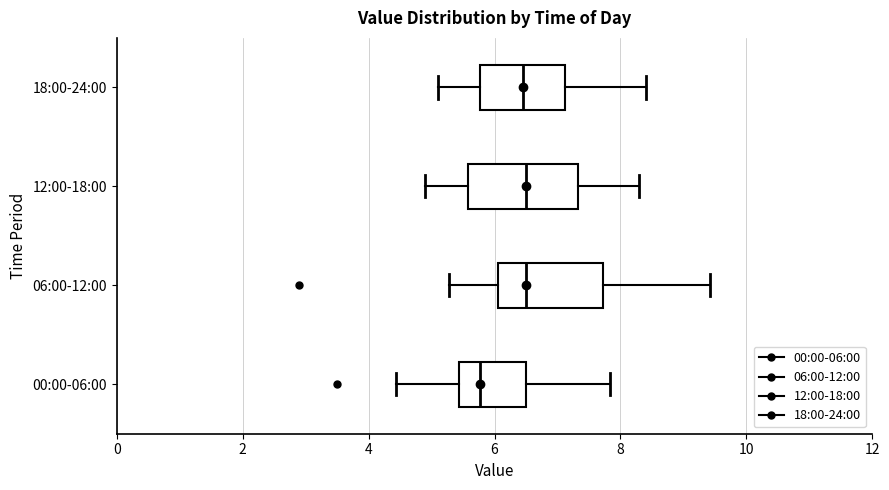

Which box has the furthest to the left median line?

00:00-06:00